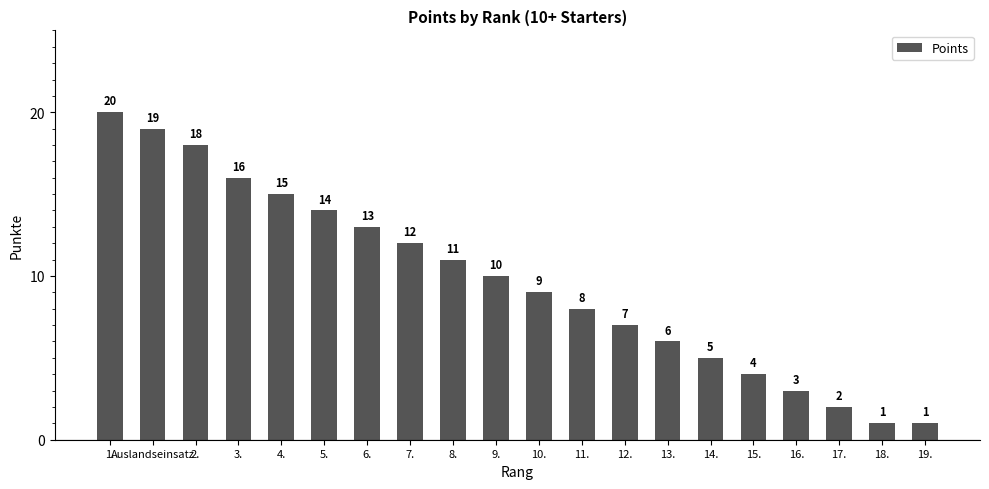

True or false: the data shows 20 at 1..

True